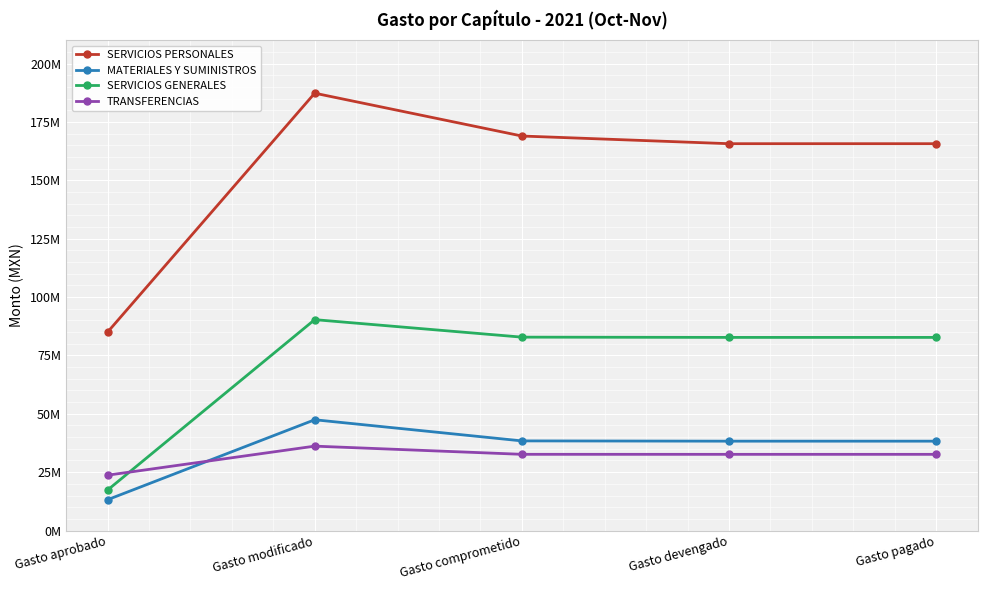

List the labels in order of SERVICIOS GENERALES value, largest first.

Gasto modificado, Gasto comprometido, Gasto devengado, Gasto pagado, Gasto aprobado